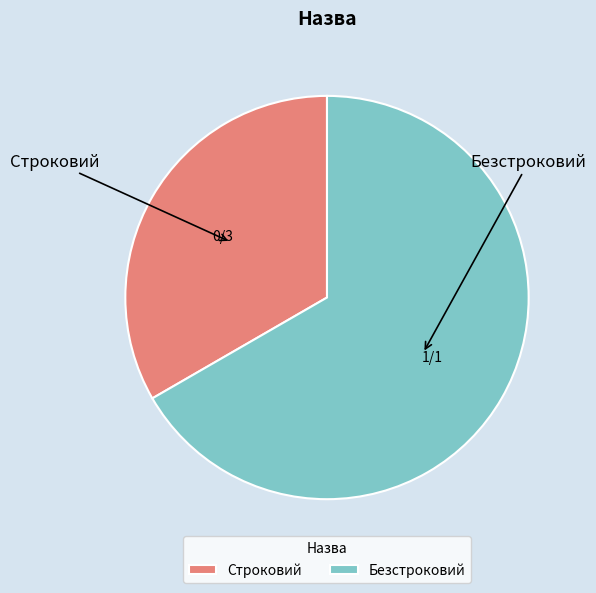

Does Строковий represent more than half of the total?

No